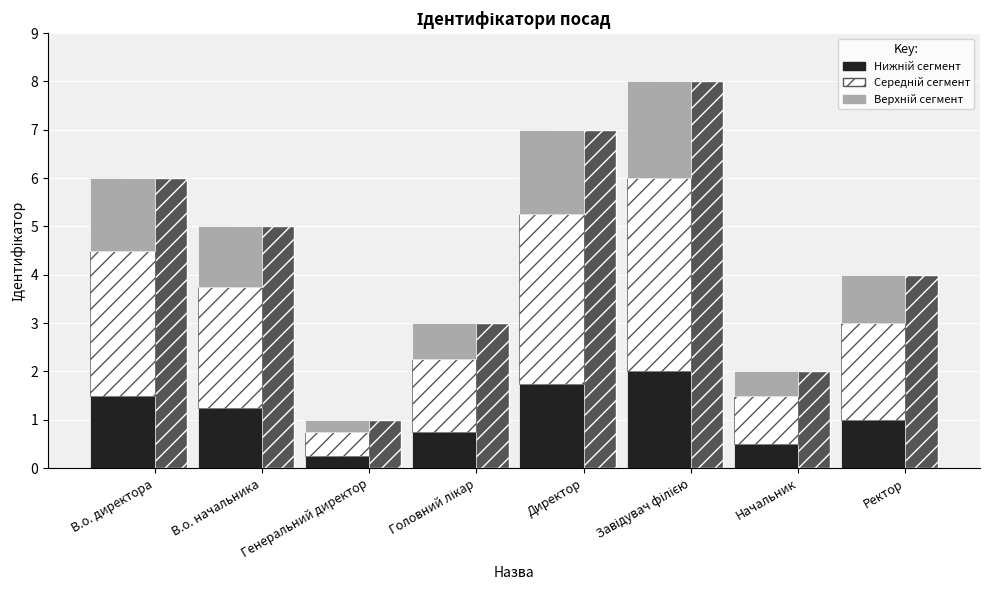

Reading right to left, transcribe all the data shown in this chart.

Ректор=4	Начальник=2	Завідувач філією=8	Директор=7	Головний лікар=3	Генеральний директор=1	В.о. начальника=5	В.о. директора=6